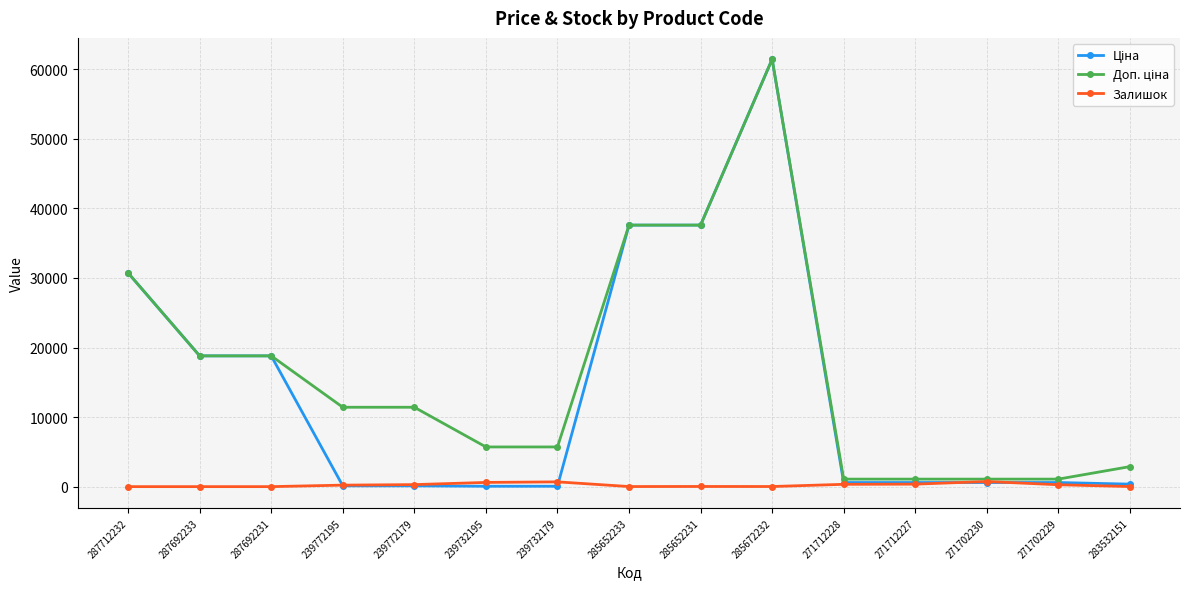

Which label corresponds to the largest value in the chart?

285672232